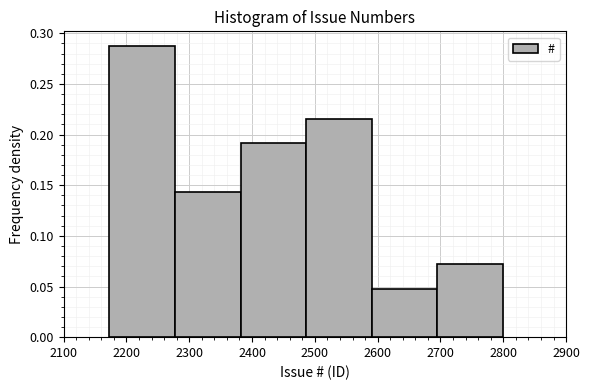

How tall is the bar that spans 2380 to 2490 on the x-axis? Neither the bar edges nor the heights are printed on the chart, so give them approximately, as read against the axes.

0.190